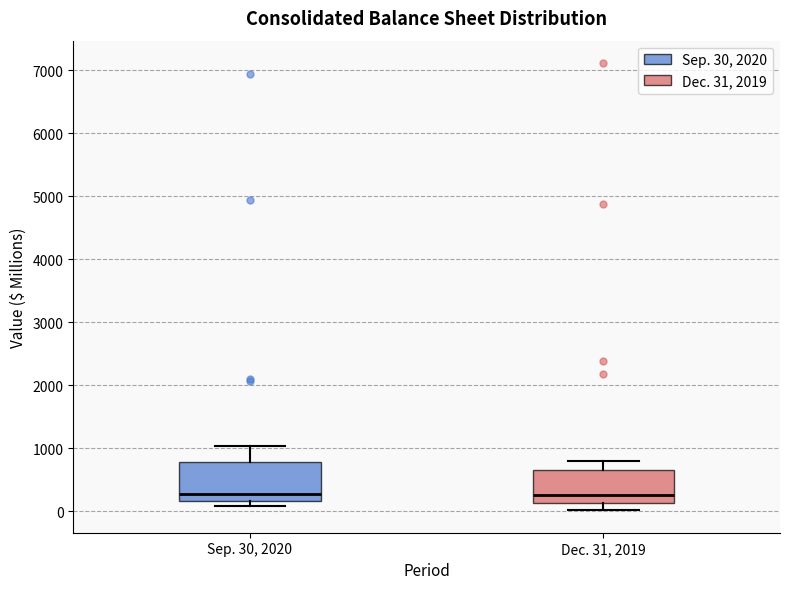

Reading left to right, transcribe this box plot: for each box, give where its median line is, the range the box spans, and where its two whiskers end, as read against the y-axis. The values are not printed on the chart, so give them approximately, as read against the axis.

Sep. 30, 2020: median 300, box 200 to 800, whiskers 100 to 1000
Dec. 31, 2019: median 300, box 100 to 700, whiskers 0 to 800